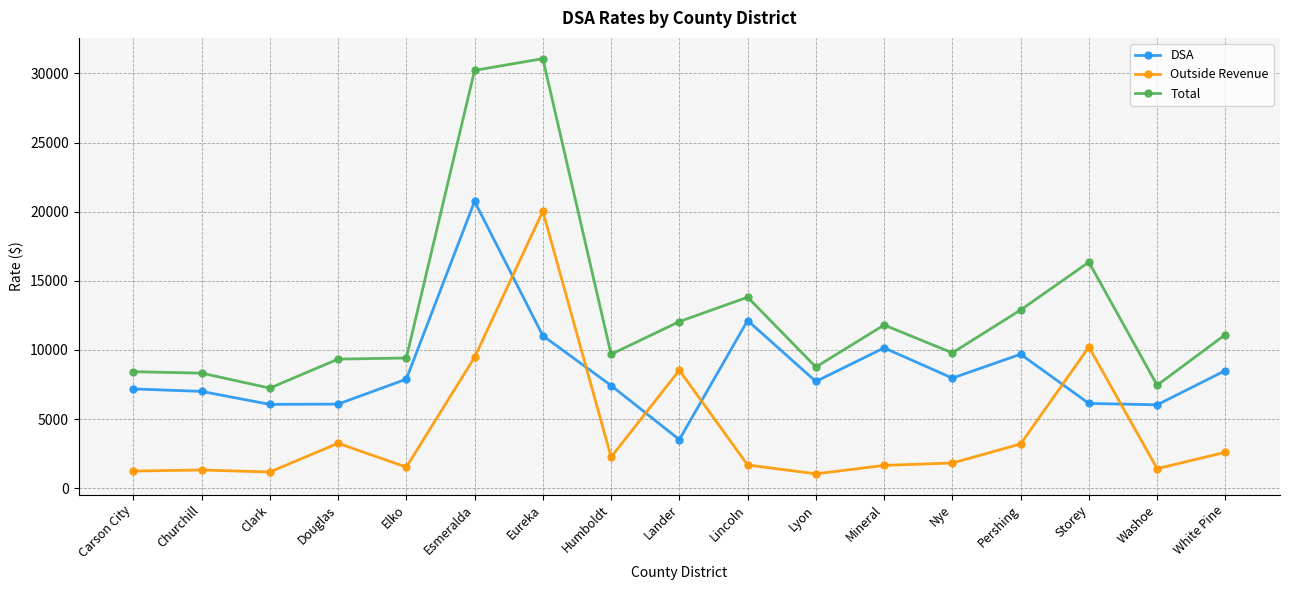

What is the lowest value of the DSA series?

3517.0